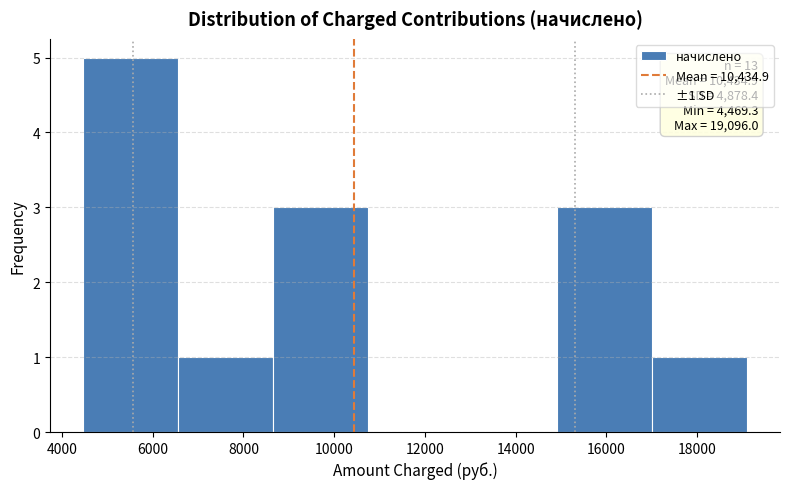

Which range on the x-axis has the tallest bar?

4400 to 6600